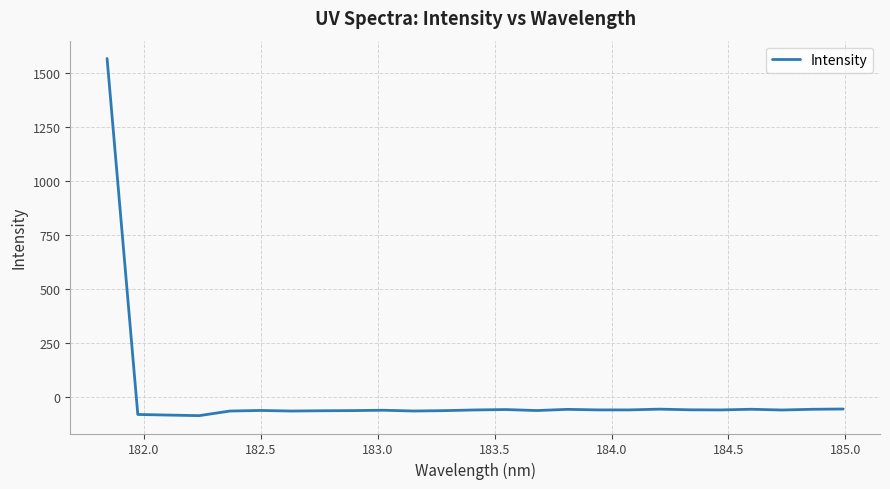

What is the greatest value displayed?

1565.7